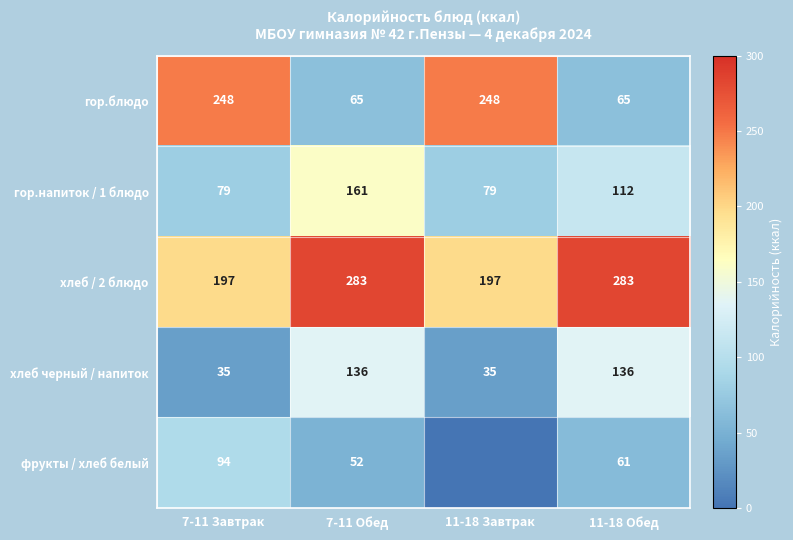

Rank the series at 7-11 Завтрак from lowest to highest value.

хлеб черный / напиток, гор.напиток / 1 блюдо, фрукты / хлеб белый, хлеб / 2 блюдо, гор.блюдо